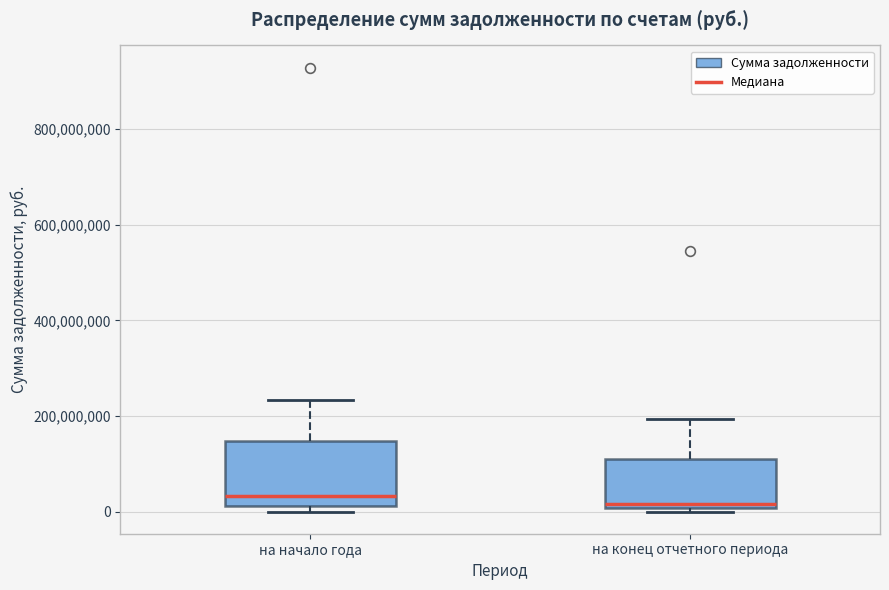

Reading left to right, read every box against the y-axis: the position of its median line, the range the box covers, and the ends of its whiskers. The values are not printed on the chart, so give them approximately, as read against the axis.

на начало года: median 40000000, box 20000000 to 140000000, whiskers 0 to 240000000
на конец отчетного периода: median 20000000, box 0 to 120000000, whiskers 0 (just below the box's lower edge) to 200000000